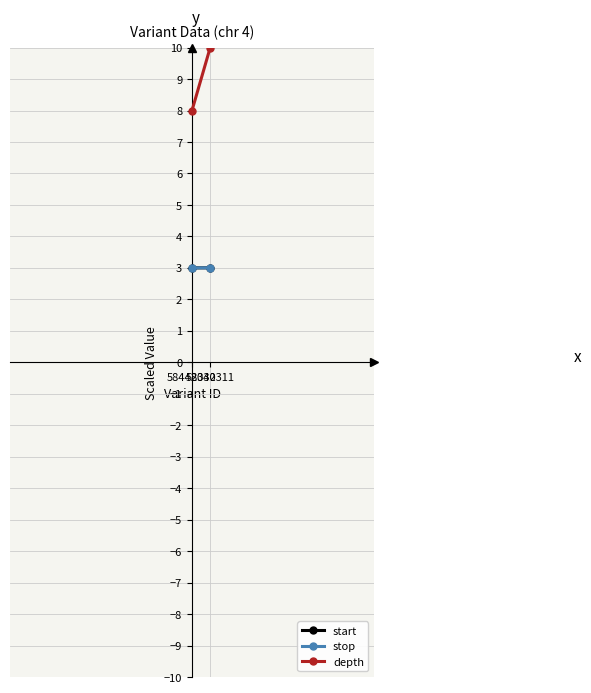

Which category has the highest value in the stop series?

58330311